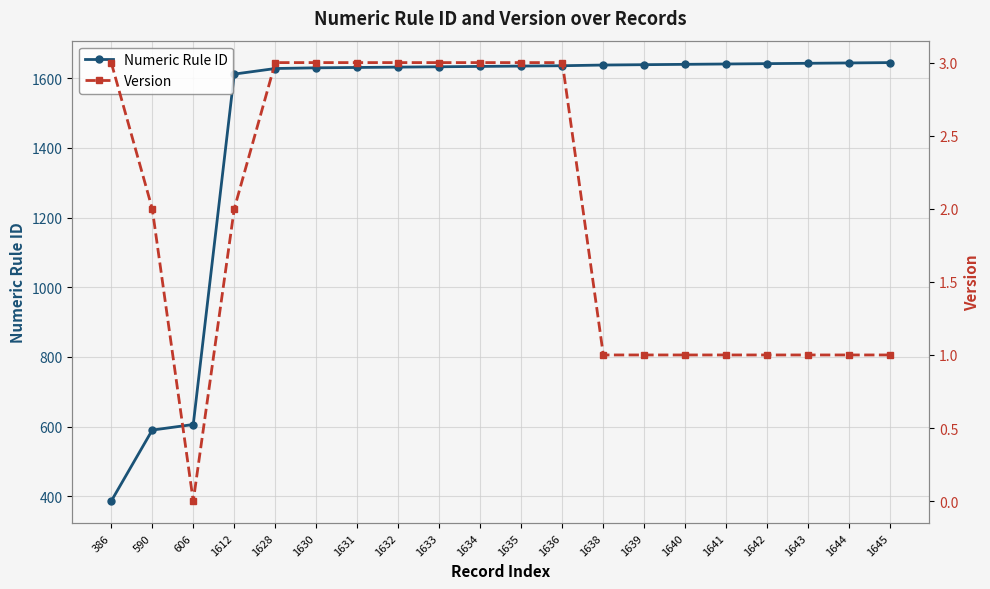

Which series has the largest total across all categories?

Numeric Rule ID